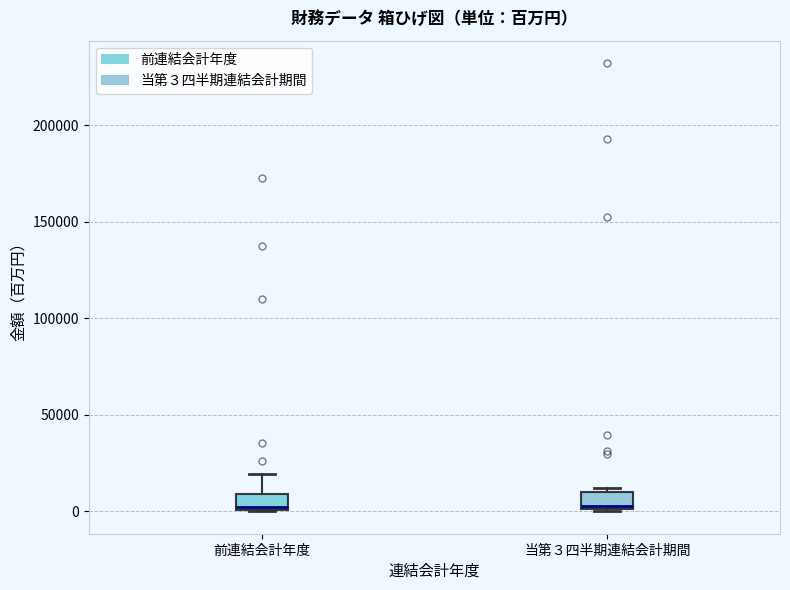

Reading left to right, transcribe this box plot: for each box, give where its median line is, the range the box spans, and where its two whiskers end, as read against the y-axis. The values are not printed on the chart, so give them approximately, as read against the axis.

前連結会計年度: median 0 (just above the box's lower edge), box 0 to 10000, whiskers 0 to 20000
当第３四半期連結会計期間: median 5000, box 0 to 10000, whiskers 0 to 10000 (just above the box's upper edge)